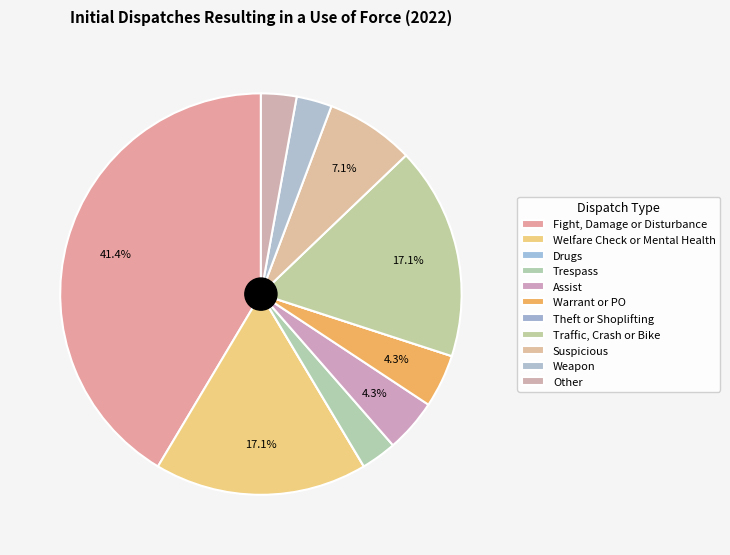

Is there any slice that represents more than half of the pie?

No